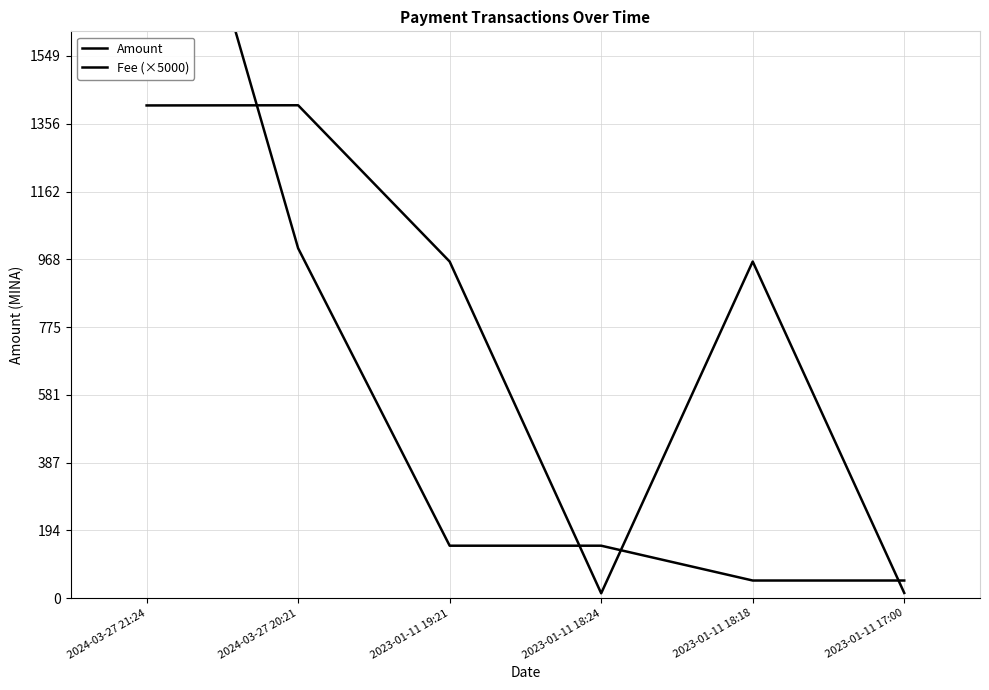

After their last crossing, which series has the higher values: Amount or Fee (×5000)?

Fee (×5000)